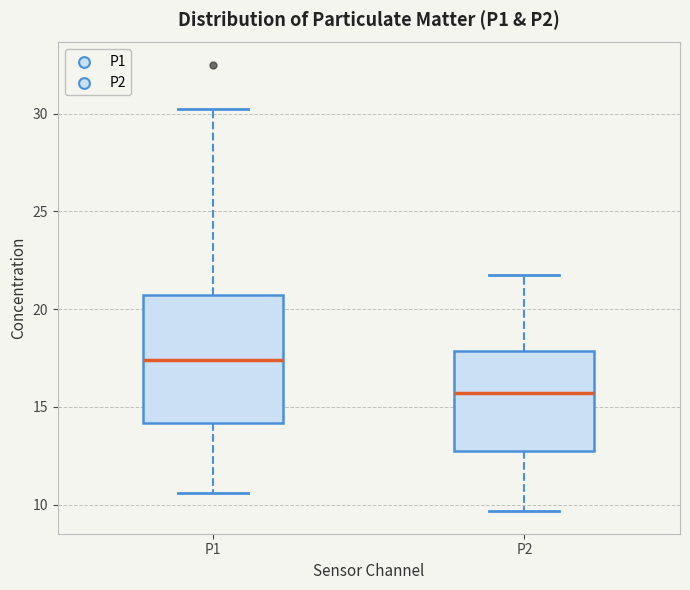

Reading left to right, transcribe this box plot: for each box, give where its median line is, the range the box spans, and where its two whiskers end, as read against the y-axis. The values are not printed on the chart, so give them approximately, as read against the axis.

P1: median 17.5, box 14.0 to 20.5, whiskers 10.5 to 30.5
P2: median 15.5, box 13.0 to 18.0, whiskers 9.5 to 21.5